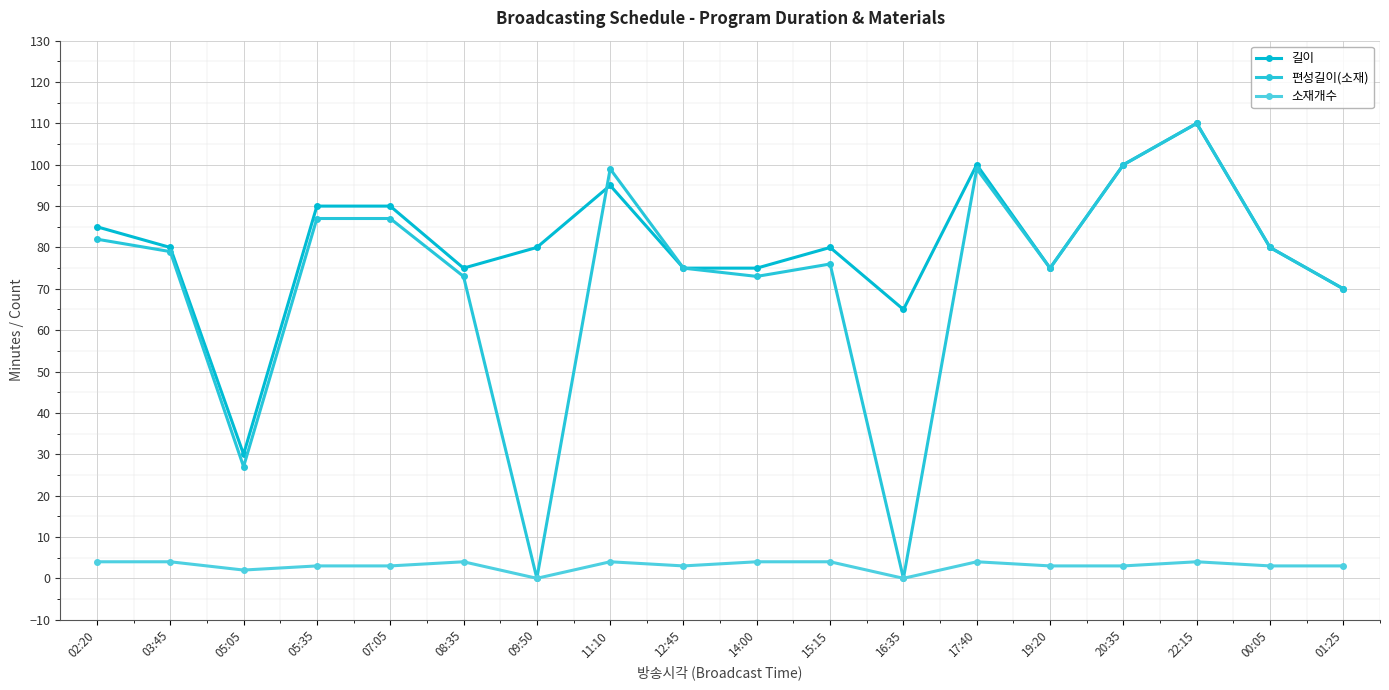

Reading left to right, transcribe all the data shown in this chart.

길이: 02:20=85	03:45=80	05:05=30	05:35=90	07:05=90	08:35=75	09:50=80	11:10=95	12:45=75	14:00=75	15:15=80	16:35=65	17:40=100	19:20=75	20:35=100	22:15=110	00:05=80	01:25=70
편성길이(소재): 02:20=82	03:45=79	05:05=27	05:35=87	07:05=87	08:35=73	09:50=0	11:10=99	12:45=75	14:00=73	15:15=76	16:35=0	17:40=99	19:20=75	20:35=100	22:15=110	00:05=80	01:25=70
소재개수: 02:20=4	03:45=4	05:05=2	05:35=3	07:05=3	08:35=4	09:50=0	11:10=4	12:45=3	14:00=4	15:15=4	16:35=0	17:40=4	19:20=3	20:35=3	22:15=4	00:05=3	01:25=3